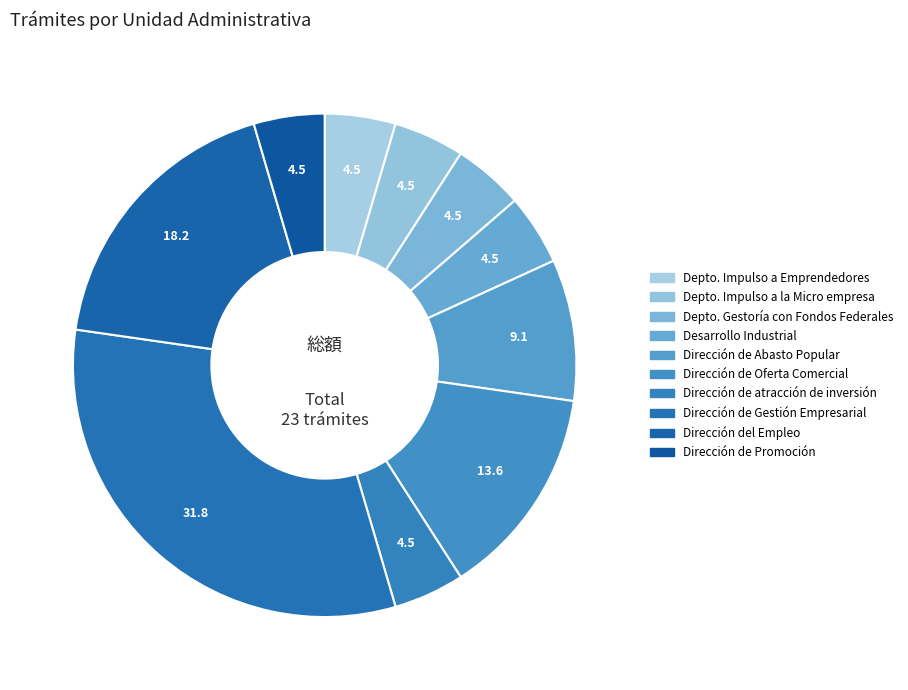

How many segments does this pie chart have?

10